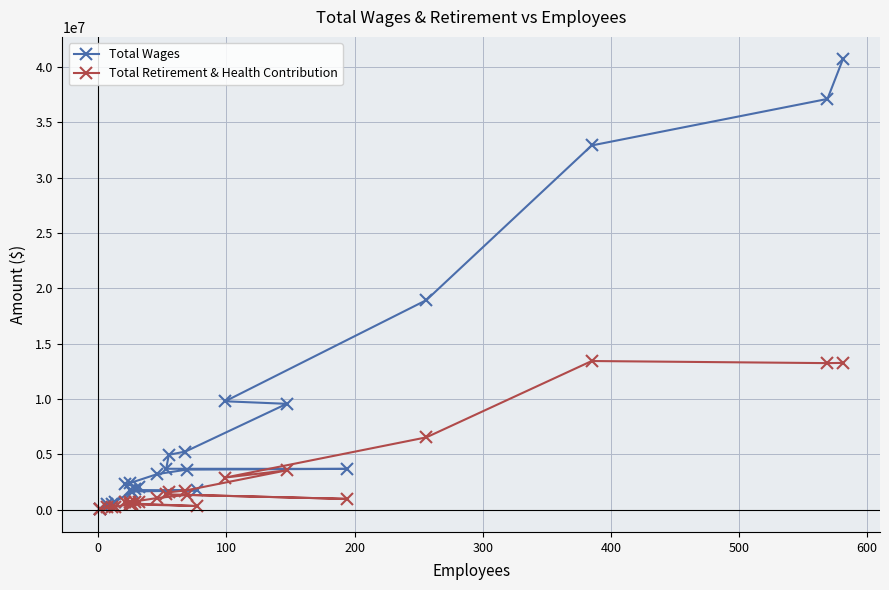

What is the difference between the maximum and minimum values in the Total Wages series?

40639472